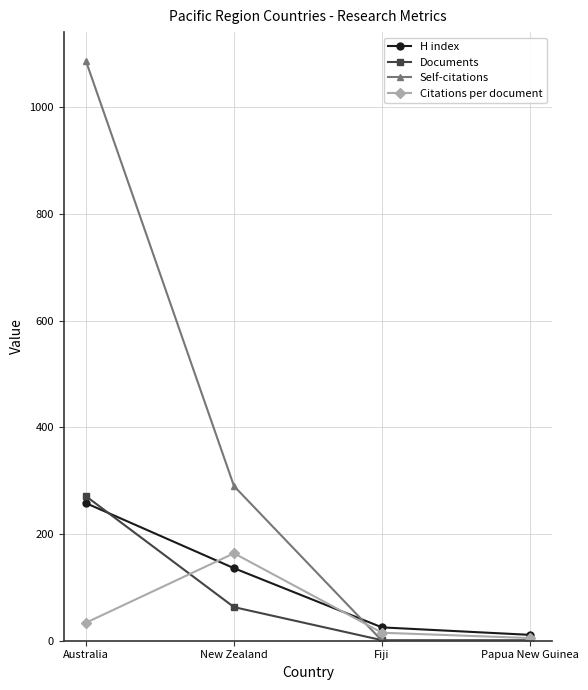

Reading left to right, extract all data points from this chart.

H index: Australia=258.0	New Zealand=136.0	Fiji=25.0	Papua New Guinea=11.0
Documents: Australia=271.0	New Zealand=63.0	Fiji=1.0	Papua New Guinea=1.0
Self-citations: Australia=1087.0	New Zealand=290.0	Fiji=0.0	Papua New Guinea=0.0
Citations per document: Australia=33.8	New Zealand=164.0	Fiji=15.0	Papua New Guinea=5.0